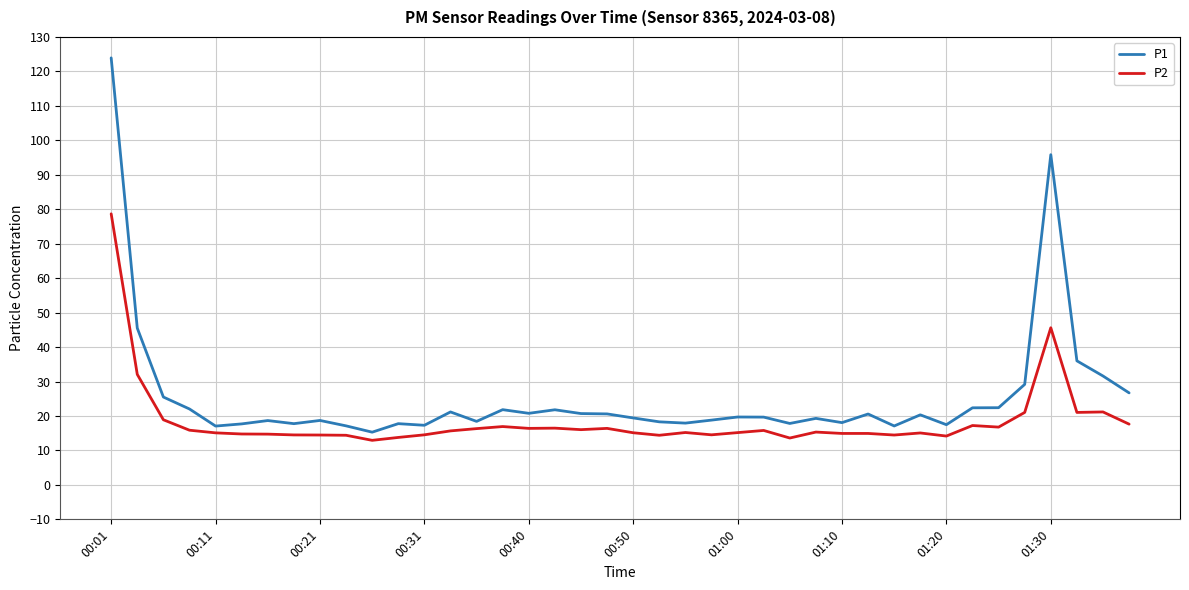

What are all the series names shown in the legend?

P1, P2